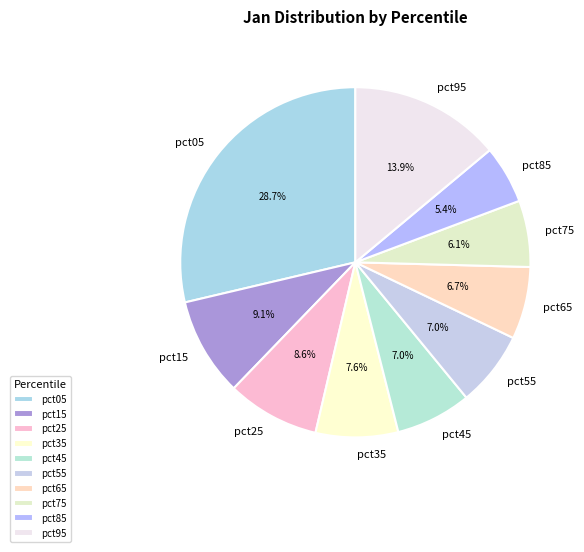

Count the number of slices in the pie.

10